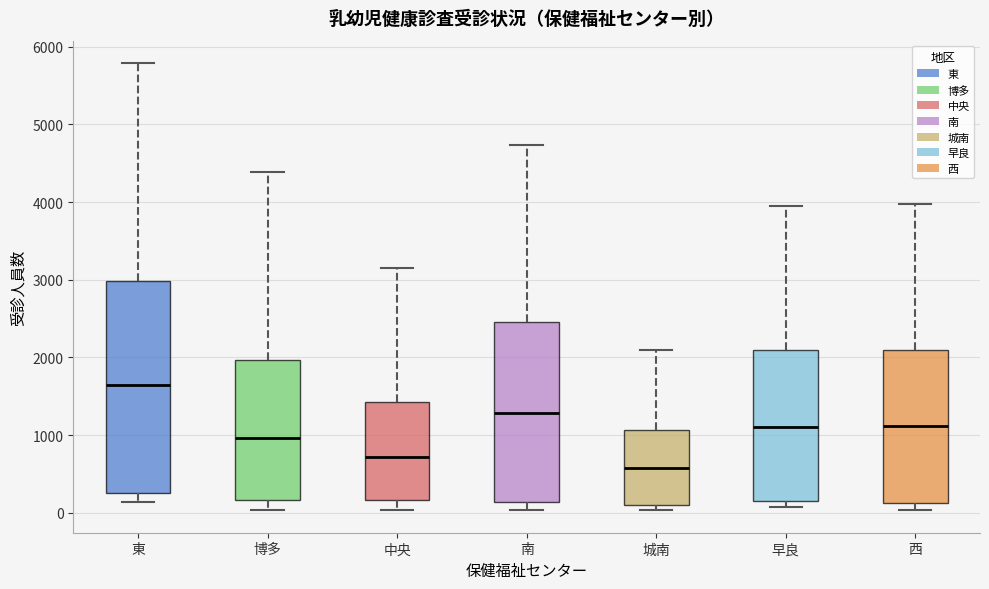

Reading left to right, transcribe this box plot: for each box, give where its median line is, the range the box spans, and where its two whiskers end, as read against the y-axis. The values are not printed on the chart, so give them approximately, as read against the axis.

東: median 1600, box 300 to 3000, whiskers 100 to 5800
博多: median 1000, box 200 to 2000, whiskers 0 to 4400
中央: median 700, box 200 to 1400, whiskers 0 to 3200
南: median 1300, box 100 to 2500, whiskers 0 to 4700
城南: median 600, box 100 to 1100, whiskers 0 to 2100
早良: median 1100, box 200 to 2100, whiskers 100 to 3900
西: median 1100, box 100 to 2100, whiskers 0 to 4000